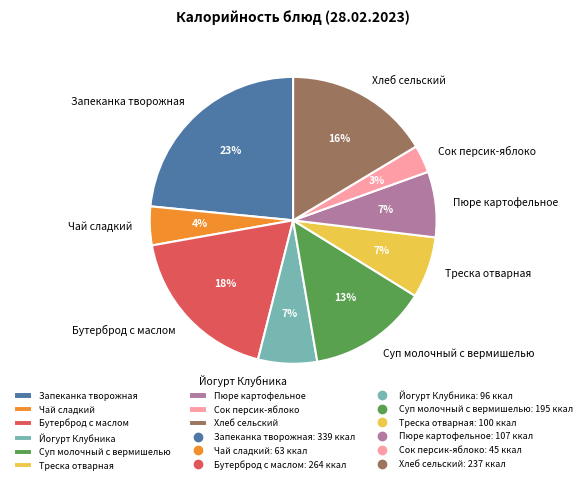

Which slice is the largest?

Запеканка творожная